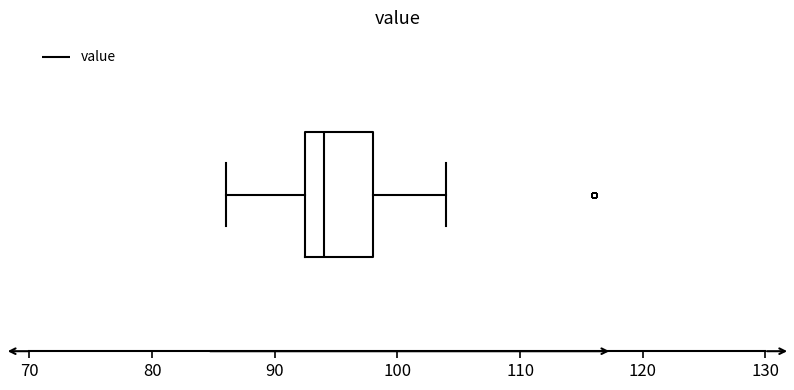

Where is the left edge of the box on the x-axis? The values are not printed on the chart, so give them approximately, as read against the axis.

93